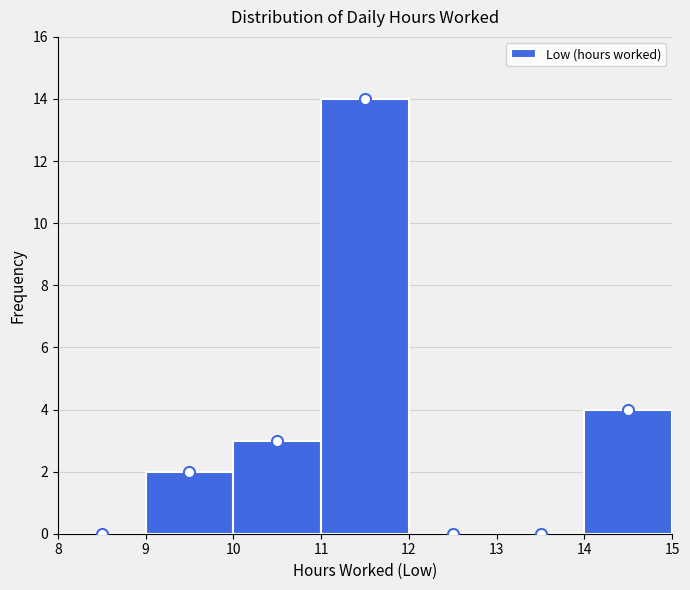

What is the height of the bar covering 9 to 10 on the x-axis? The values are not printed on the chart, so give them approximately, as read against the axis.

2